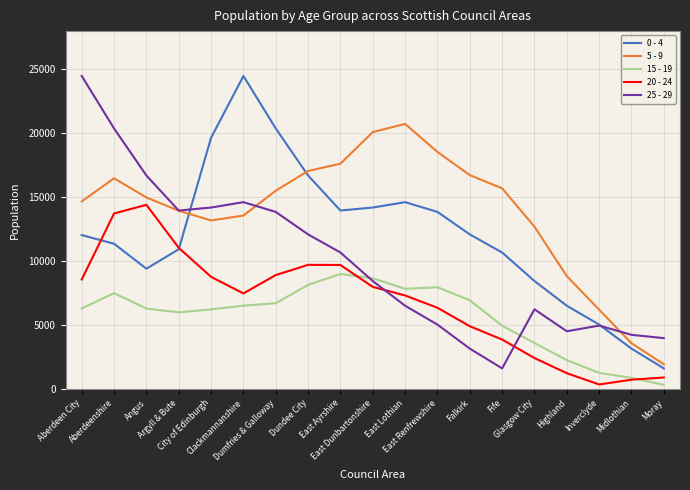

What is the total value across all series at City of Edinburgh?

61951